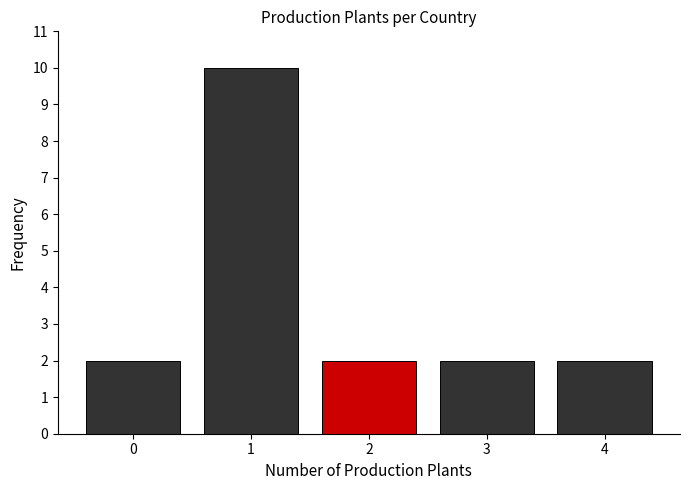

Which range on the x-axis has the tallest bar?

0.5 to 1.5